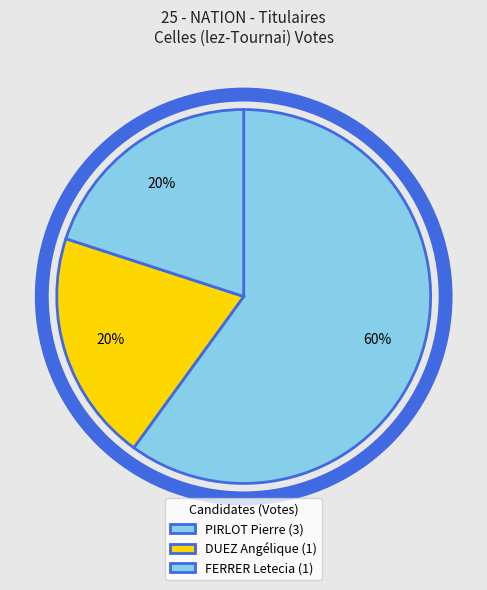

Count the number of slices in the pie.

3